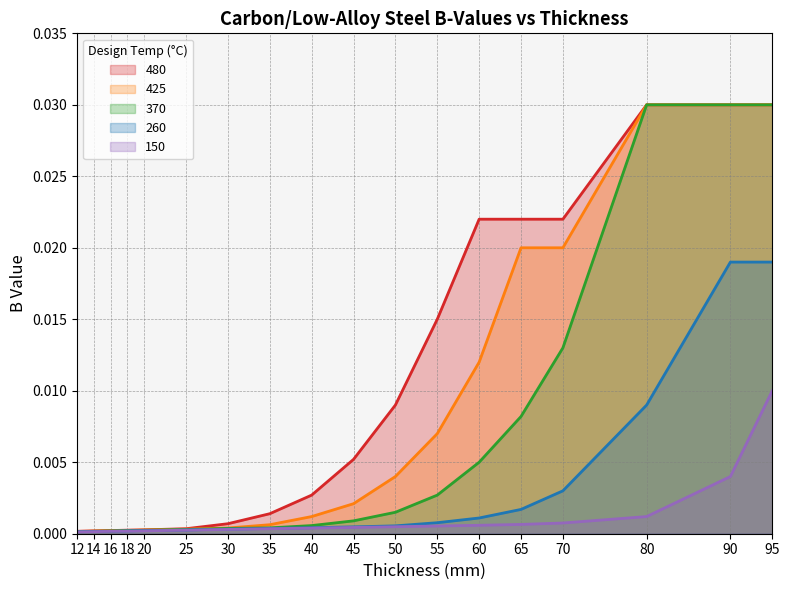

Reading left to right, extract all data points from this chart.

480: 12=0.0	14=0.0	16=0.0	18=0.0	20=0.0	25=0.0	30=0.0	35=0.0	40=0.0	45=0.0	50=0.0	55=0.0	60=0.0	65=0.0	70=0.0	80=0.0	90=0.0	95=0.0
425: 12=0.0	14=0.0	16=0.0	18=0.0	20=0.0	25=0.0	30=0.0	35=0.0	40=0.0	45=0.0	50=0.0	55=0.0	60=0.0	65=0.0	70=0.0	80=0.0	90=0.0	95=0.0
370: 12=0.0	14=0.0	16=0.0	18=0.0	20=0.0	25=0.0	30=0.0	35=0.0	40=0.0	45=0.0	50=0.0	55=0.0	60=0.0	65=0.0	70=0.0	80=0.0	90=0.0	95=0.0
260: 12=0.0	14=0.0	16=0.0	18=0.0	20=0.0	25=0.0	30=0.0	35=0.0	40=0.0	45=0.0	50=0.0	55=0.0	60=0.0	65=0.0	70=0.0	80=0.0	90=0.0	95=0.0
150: 12=0.0	14=0.0	16=0.0	18=0.0	20=0.0	25=0.0	30=0.0	35=0.0	40=0.0	45=0.0	50=0.0	55=0.0	60=0.0	65=0.0	70=0.0	80=0.0	90=0.0	95=0.0